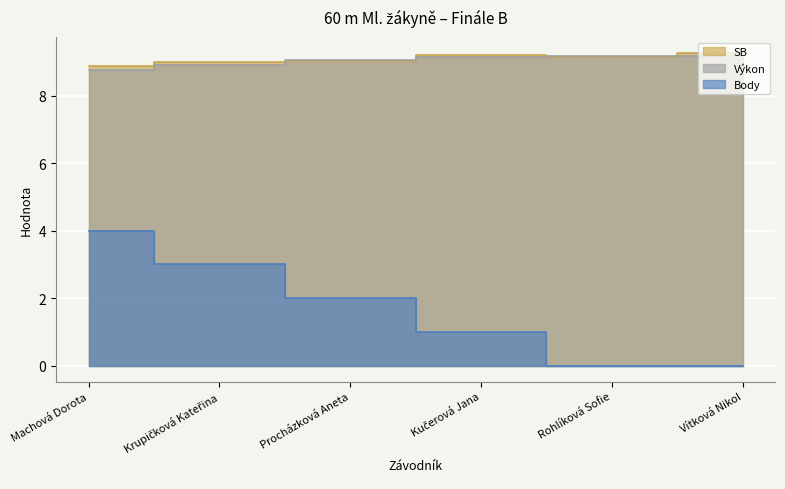

At how many categories does at least one series exceed 5?

6